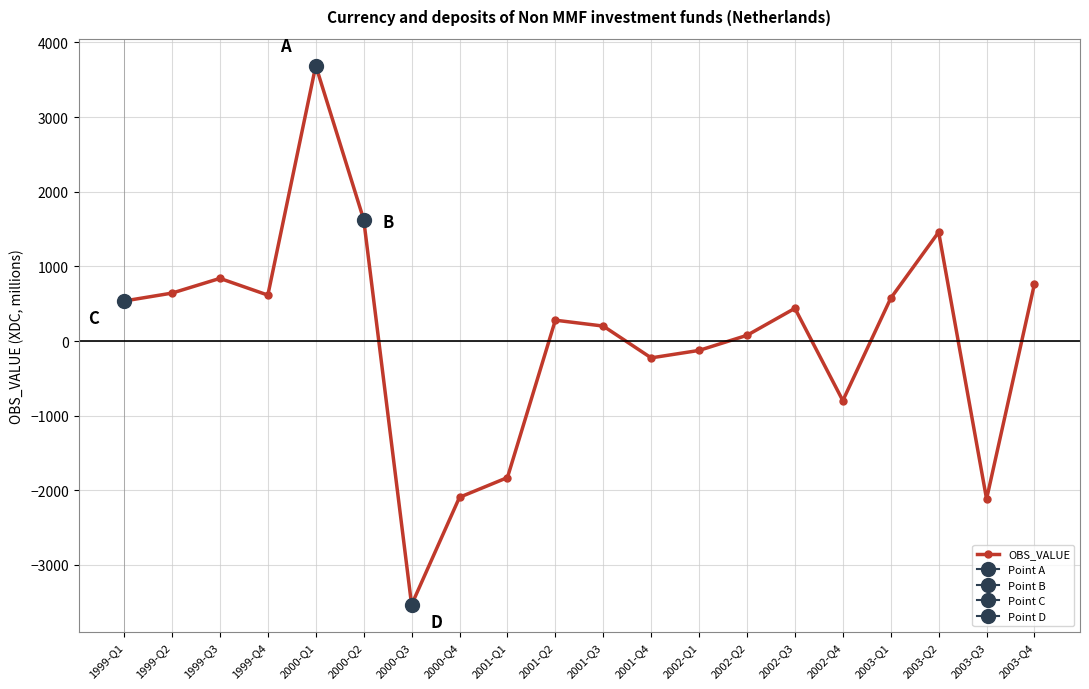

How many distinct data groups are displayed?

1